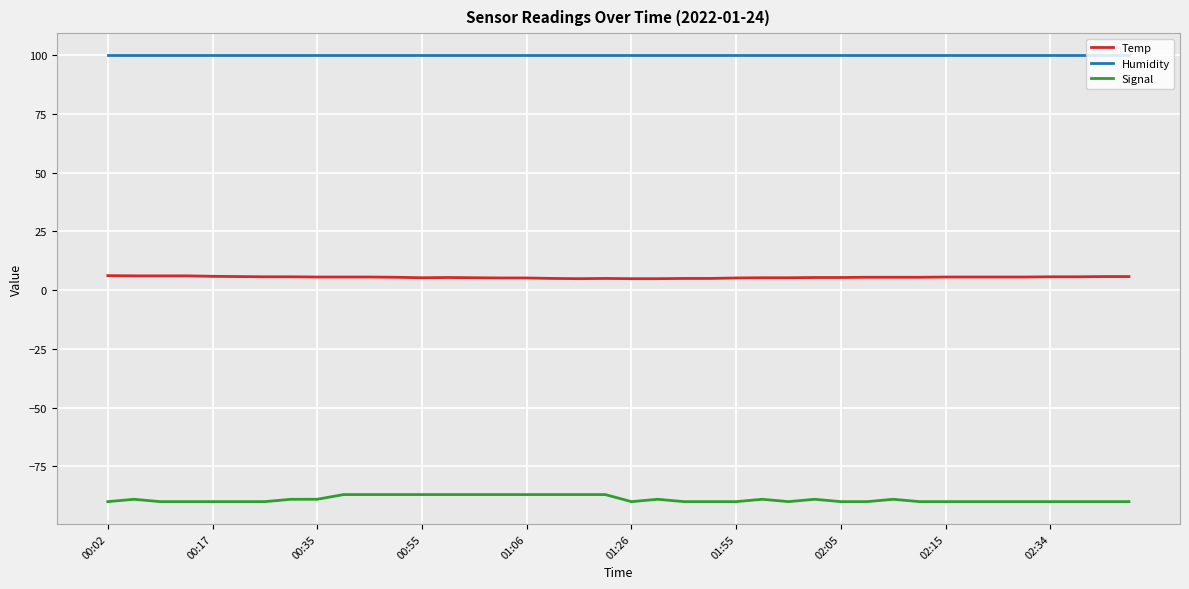

What is the minimum value shown in the chart?

-90.0